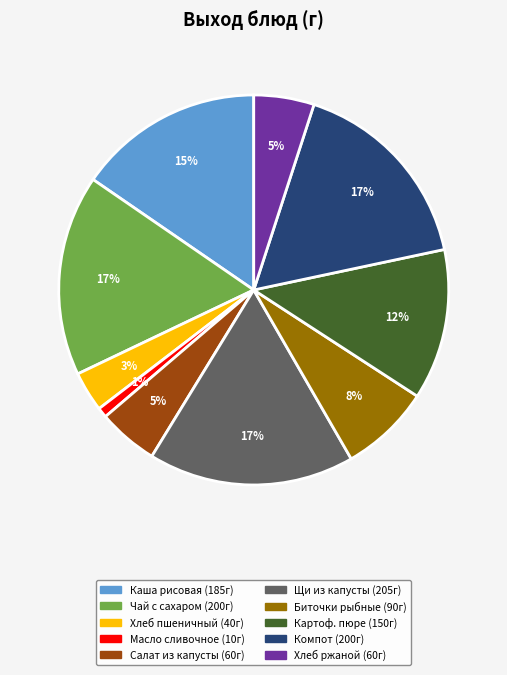

Count the number of slices in the pie.

10